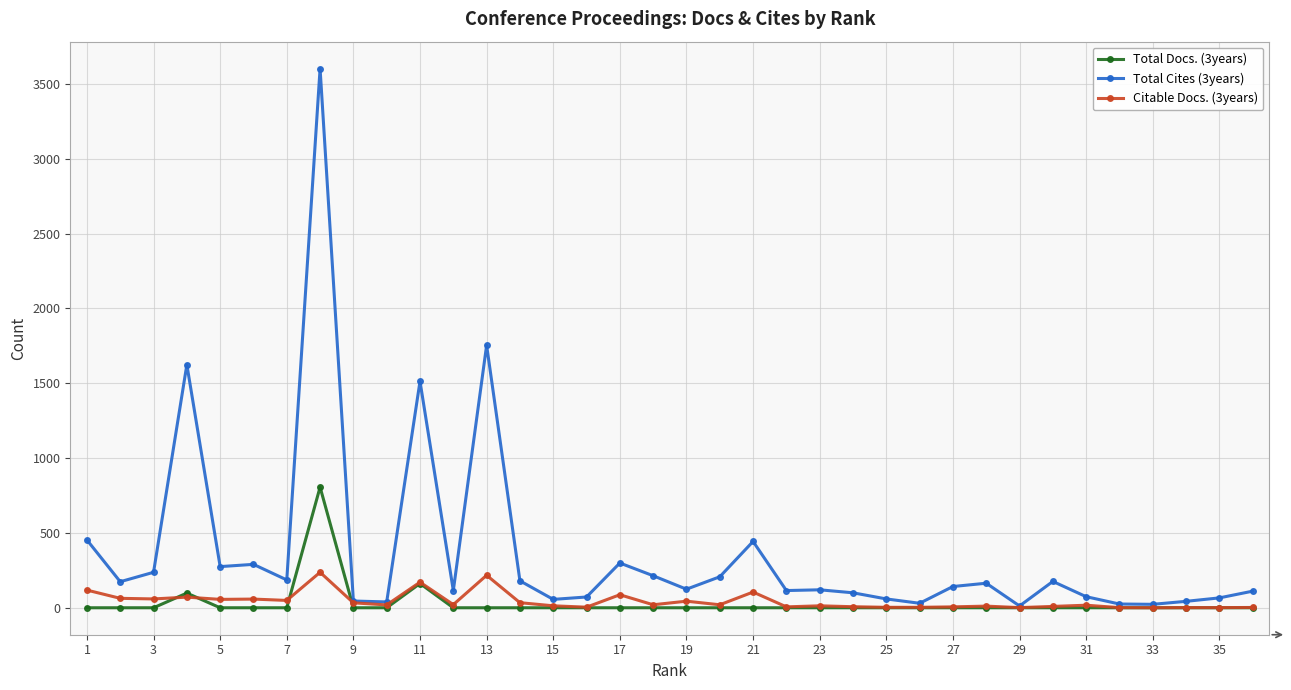

What is the average value of the Citable Docs. (3years) series?

44